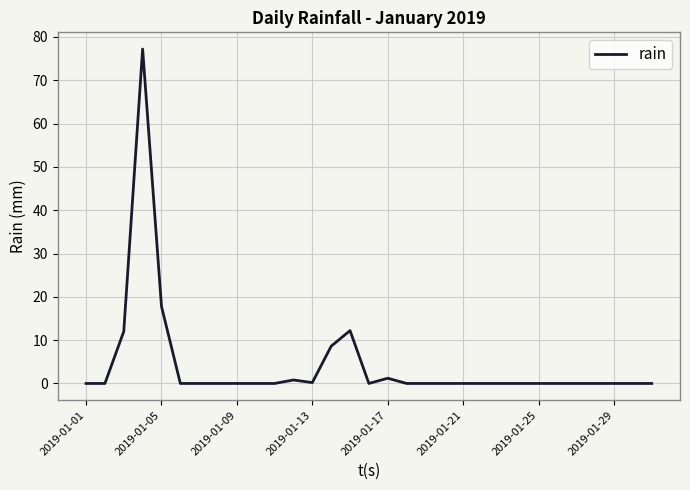

What is the difference between the maximum and minimum values?

77.2